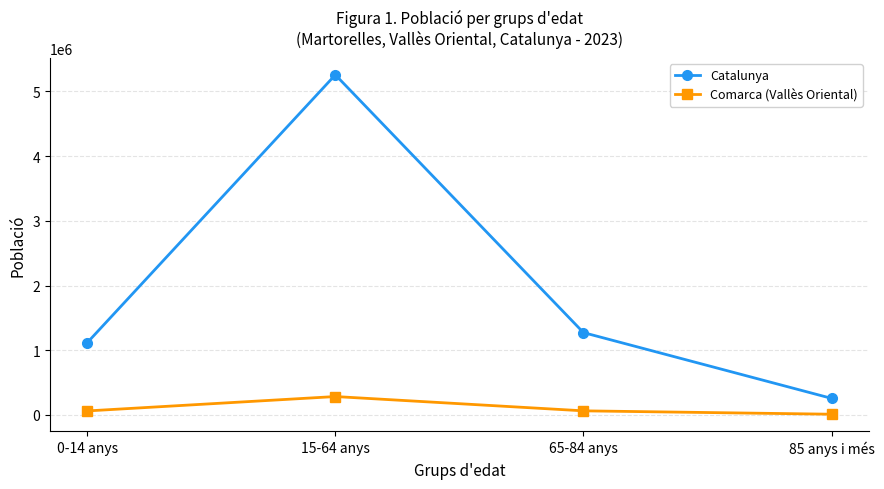

At which label does Comarca (Vallès Oriental) first exceed 63744?

15-64 anys